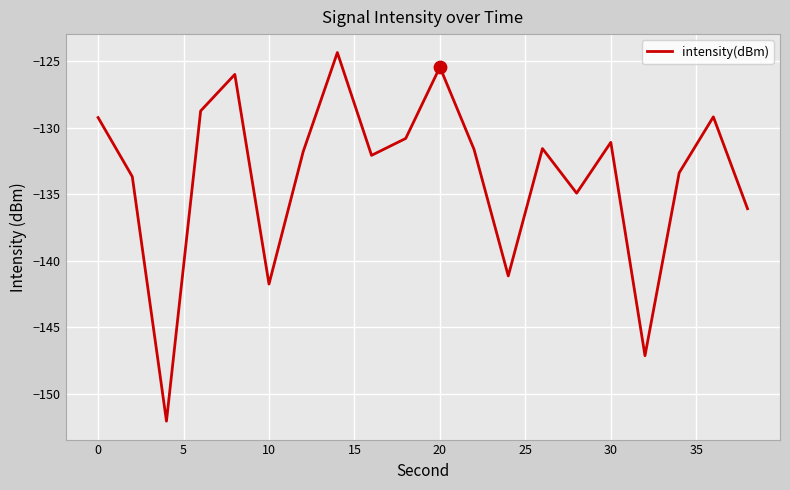

What is the minimum value shown in the chart?

-152.0